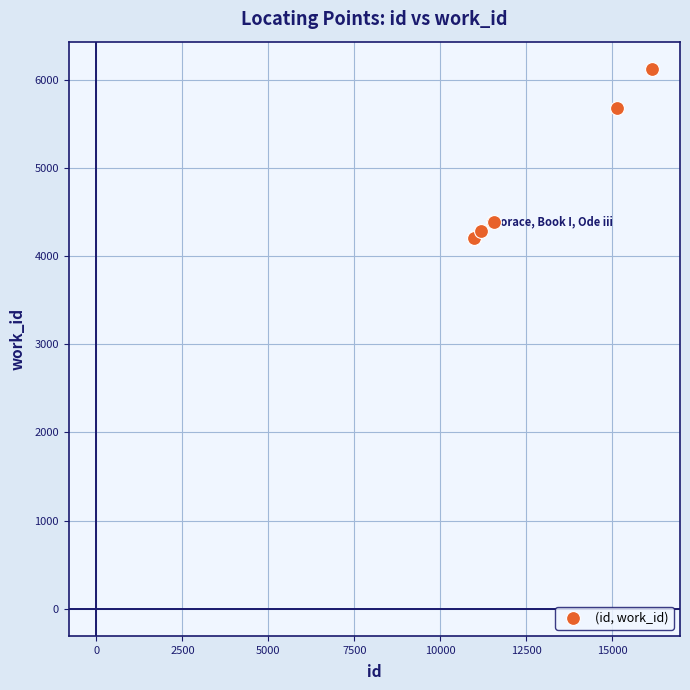

What Y value in the scatter plot is closest to 5166?

5674